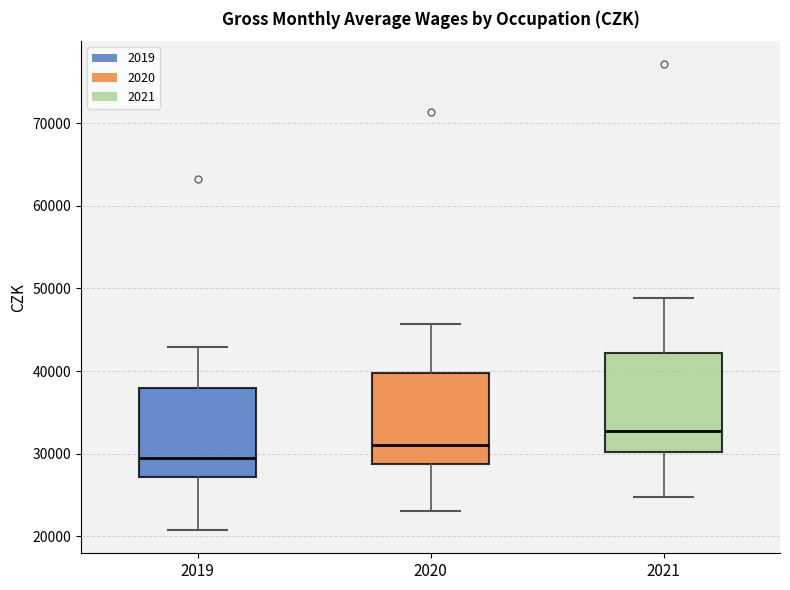

Where does the upper whisker of the box at x = 2020 end on the y-axis? The values are not printed on the chart, so give them approximately, as read against the axis.

46000